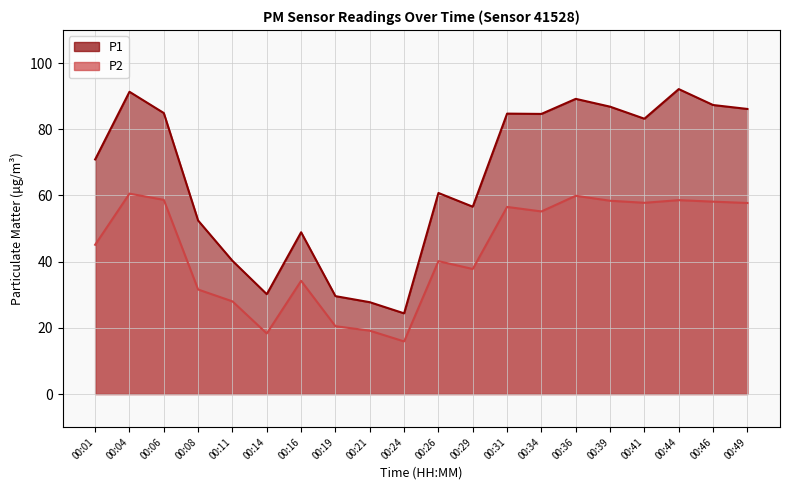

How many series are shown in this chart?

2